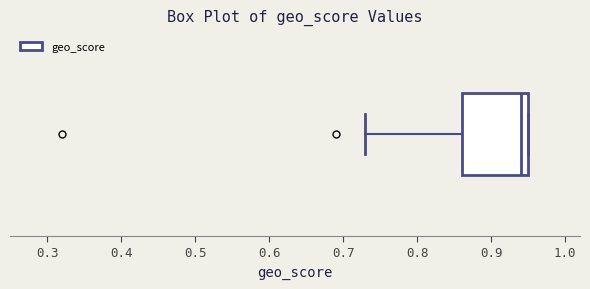

Where is the left edge of the box on the x-axis? The values are not printed on the chart, so give them approximately, as read against the axis.

0.86